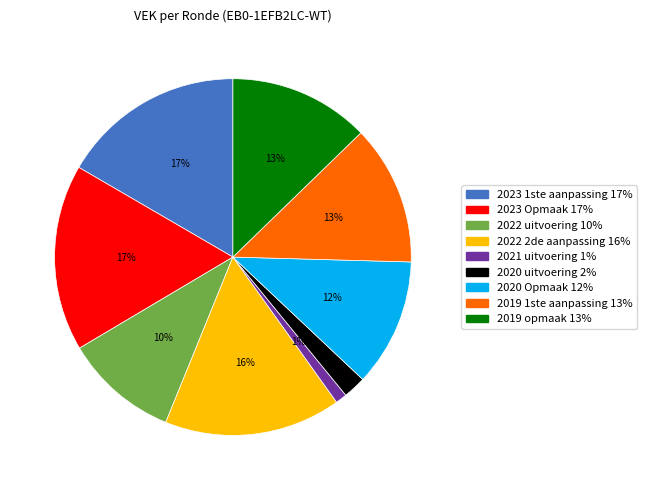

To the nearest percent, what is the difference between the largest and smallest slice percentages?

16%